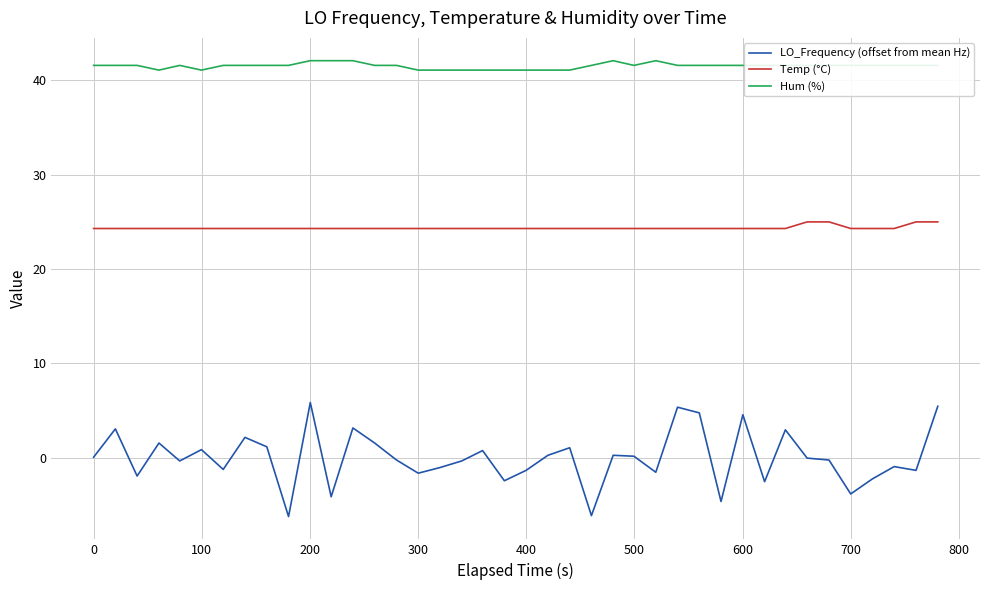

What is the smallest value displayed?

-6.3